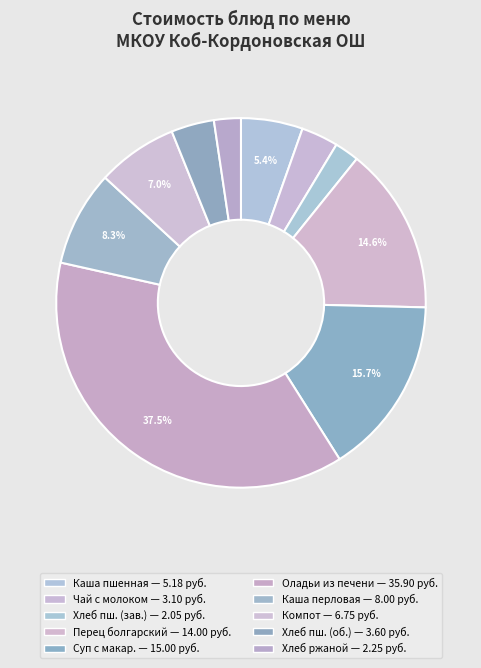

Rank the categories by value from highest to lowest.

Оладьи из печени по-кунцевски, суп с макаронными изделиями, перец болгарский в нарезке, каша перловая рассыпчатая, компот из сухофруктов, Каша вязкая молочная пшенная, хлеб пшеничный (обед), Чай с молоком и сахаром, хлеб ржаной, хлеб пшеничный (завтрак)